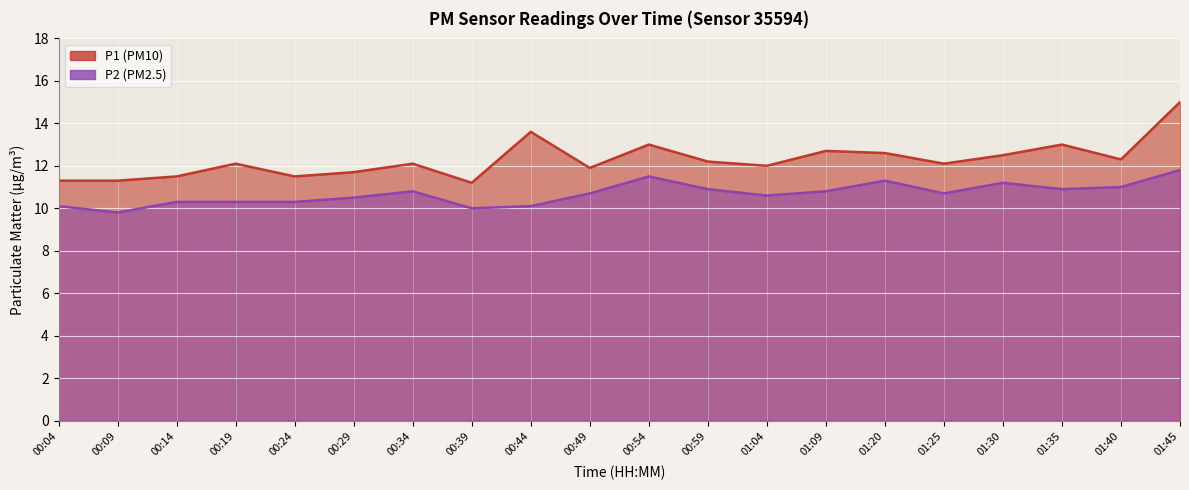

At which category is the sum across all series the highest?

01:45